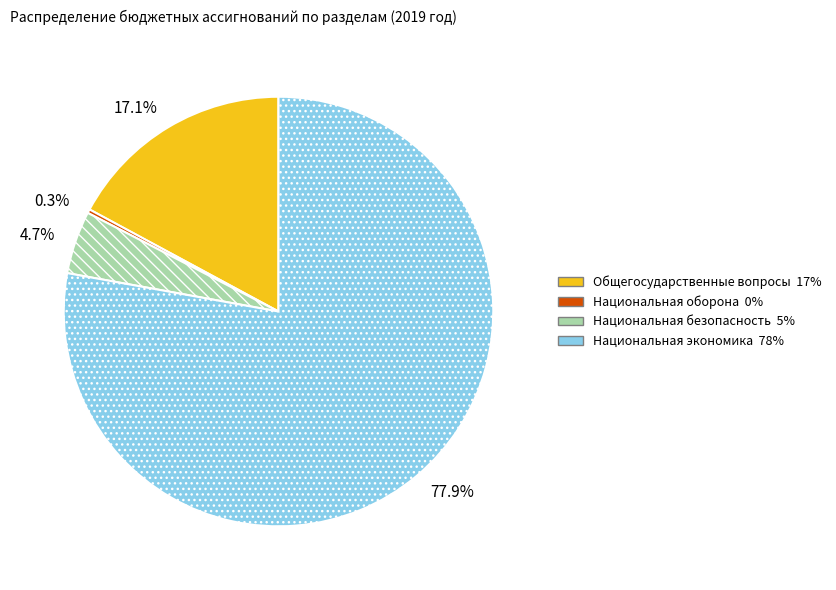

Rank the categories by value from highest to lowest.

77.9%, 17.1%, 4.7%, 0.3%